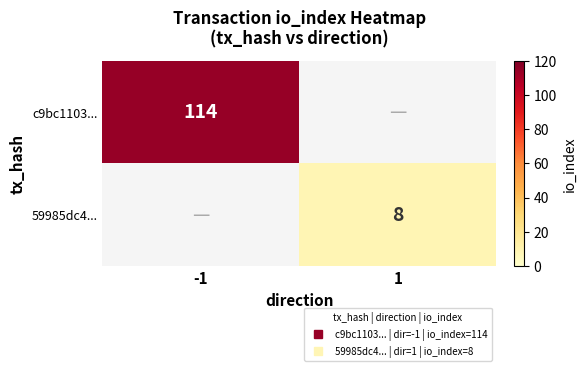

The value of 59985dc4... at -1 is 0. True or false?

True